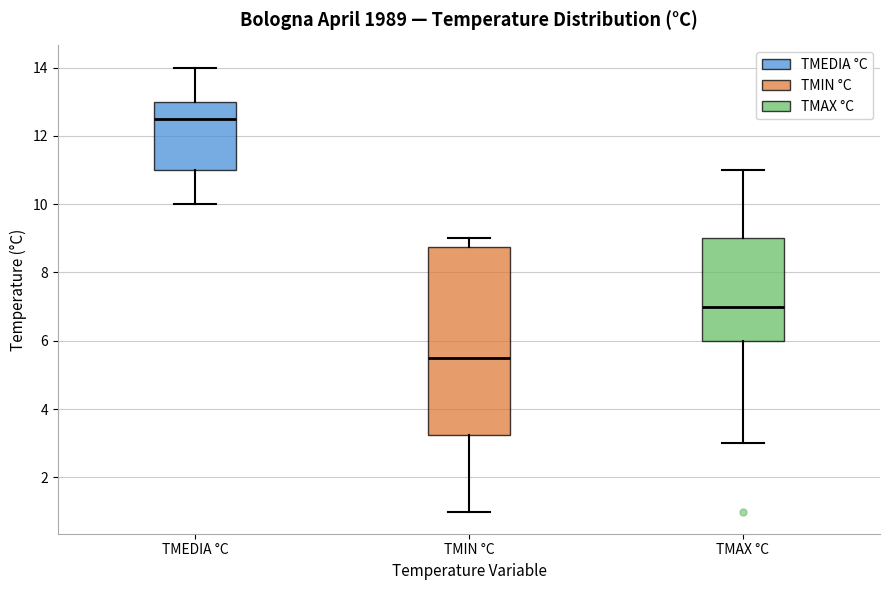

Where does the lower whisker of the box for TMIN °C end on the y-axis? The values are not printed on the chart, so give them approximately, as read against the axis.

1.0